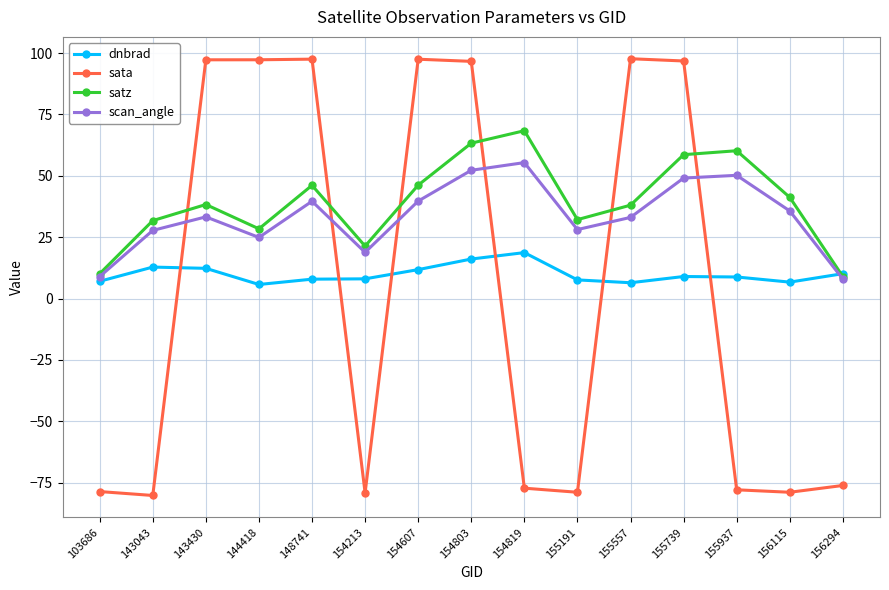

What is the highest value of the scan_angle series?

55.4